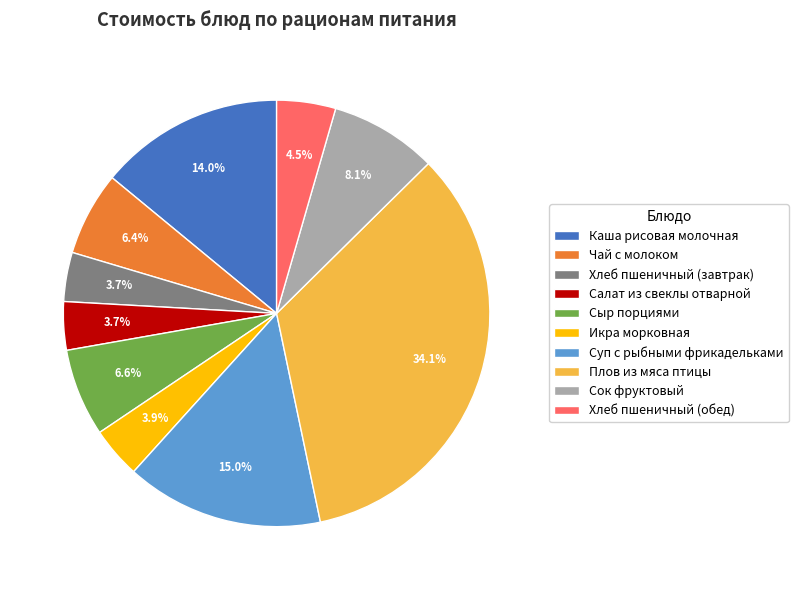

Count the number of slices in the pie.

10